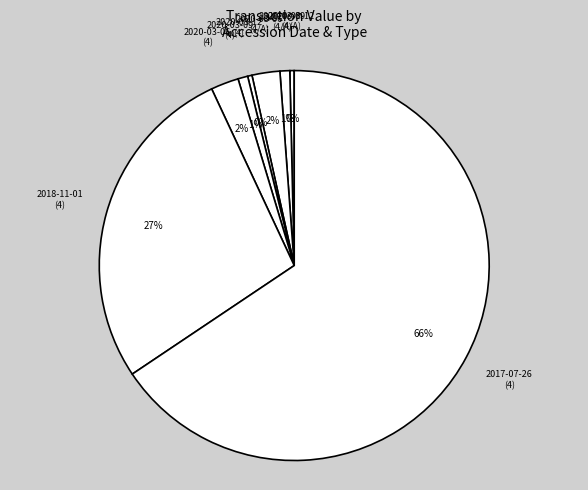

The 2020-03-12 (4/A) slice represents 7% of the pie. True or false?

False